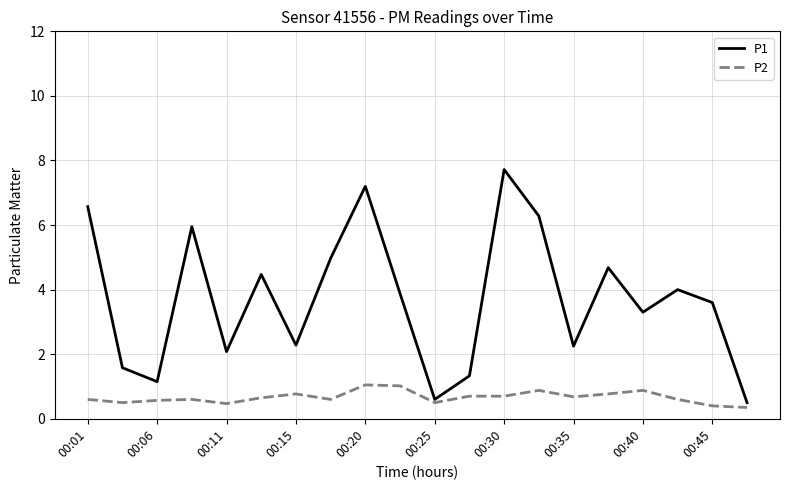

What is the minimum value for P1?

0.5